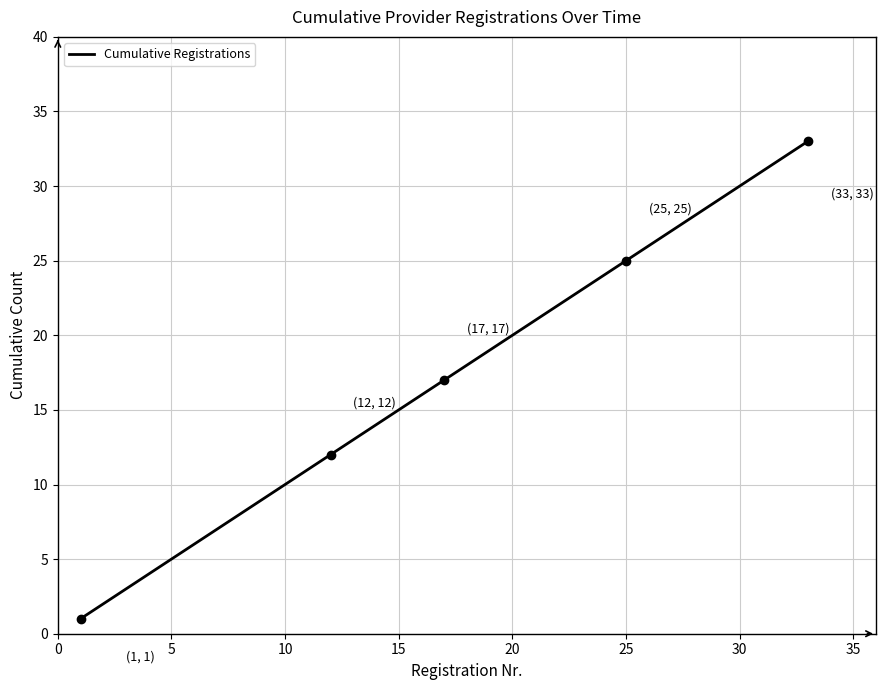

What is the difference between the maximum and minimum values?

32